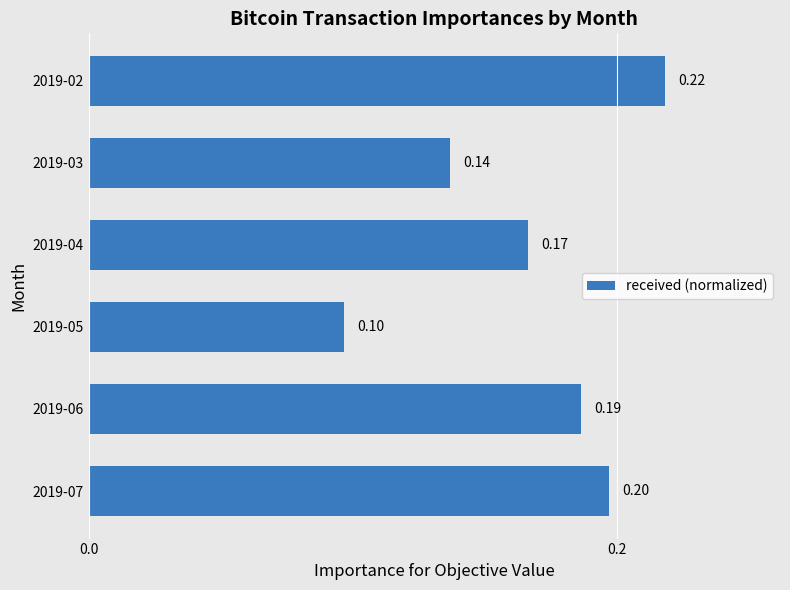

What is the smallest value displayed?

0.1